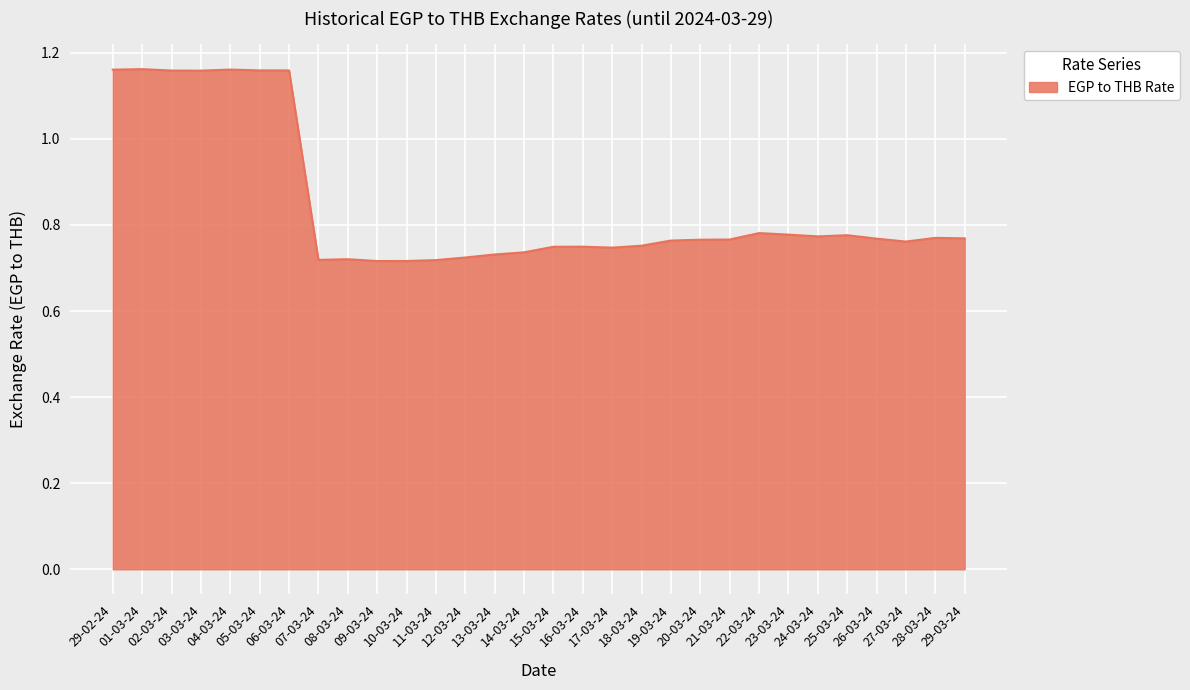

What is the difference between the maximum and minimum values?

0.4